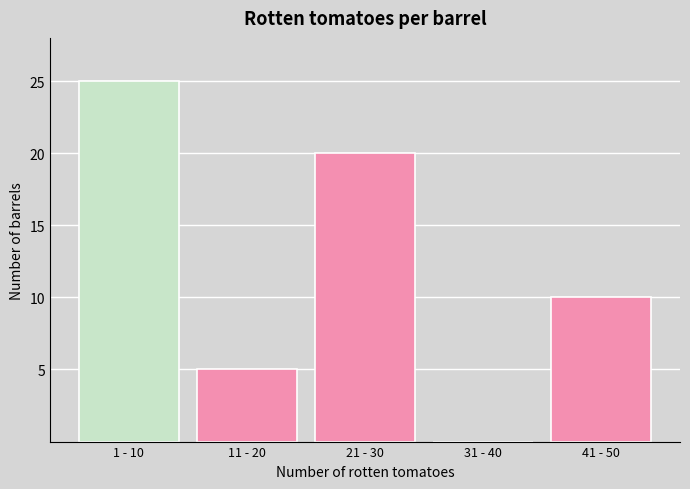

Reading right to left, extract all data points from this chart.

41 - 50=10	31 - 40=0	21 - 30=20	11 - 20=5	1 - 10=25